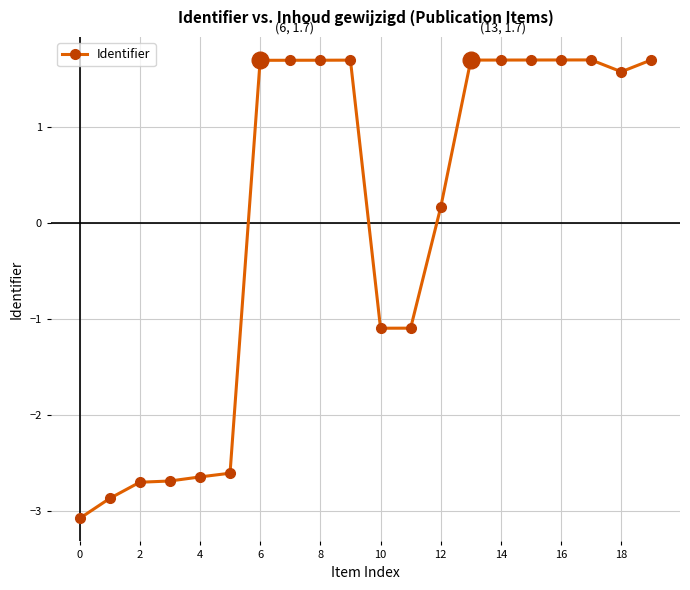

Reading left to right, extract all data points from this chart.

-3.1	-2.9	-2.7	-2.7	-2.6	-2.6	1.7	1.7	1.7	1.7	-1.1	-1.1	0.2	1.7	1.7	1.7	1.7	1.7	1.6	1.7